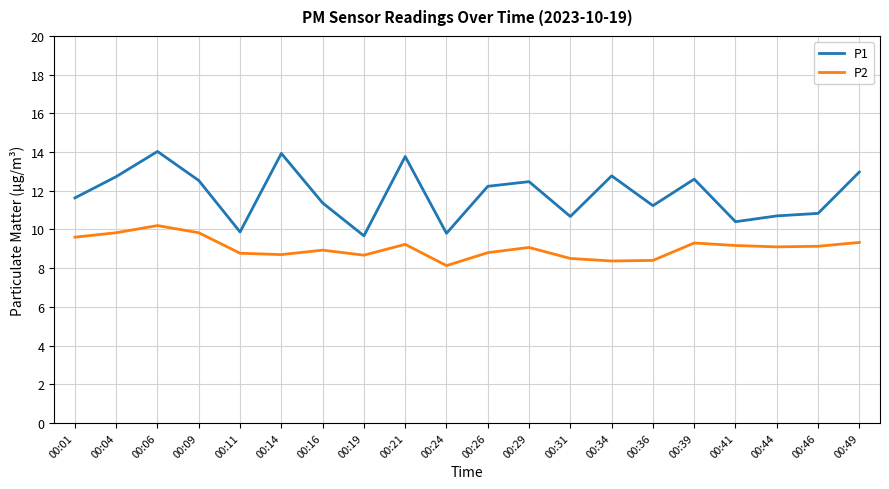

Where is the first local maximum for P2?

00:06